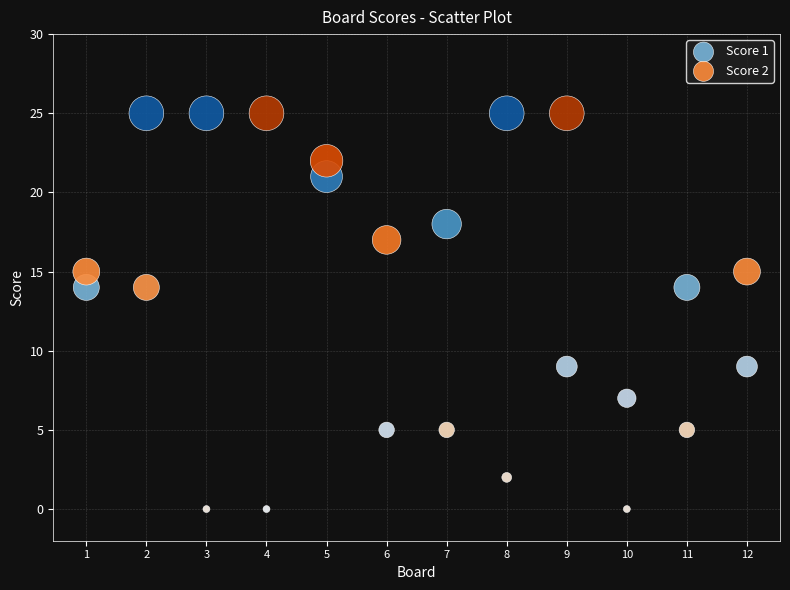

What is the X range (max minus min) for the scatter plot?

11